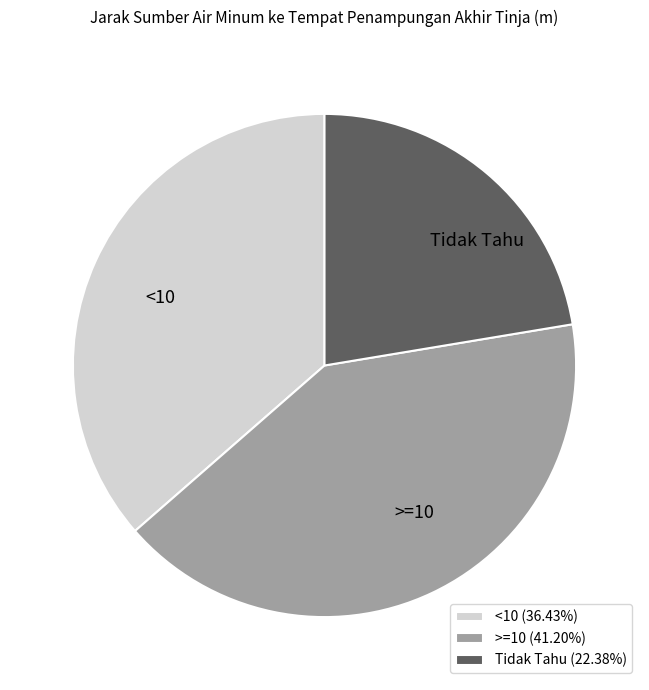

Do >=10 and <10 together represent more than half of the pie?

Yes